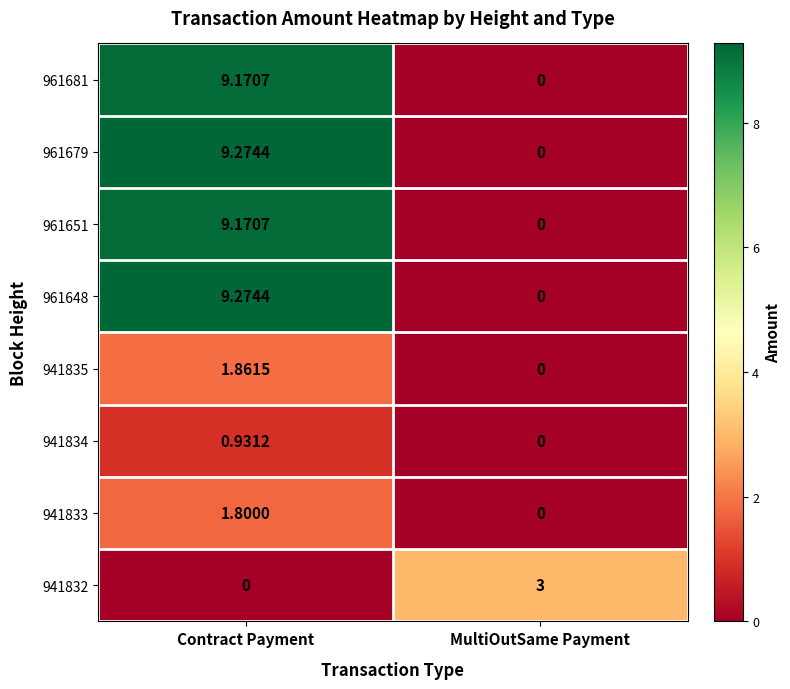

At which category is the sum across all series the highest?

Contract Payment